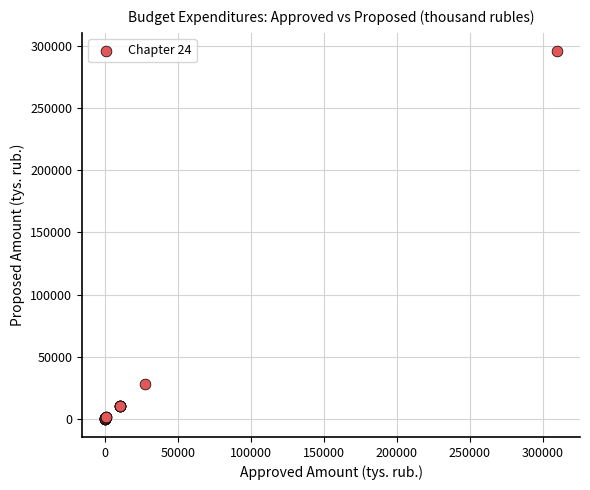

What Y value in the scatter plot is closest to 148050?

27955.4